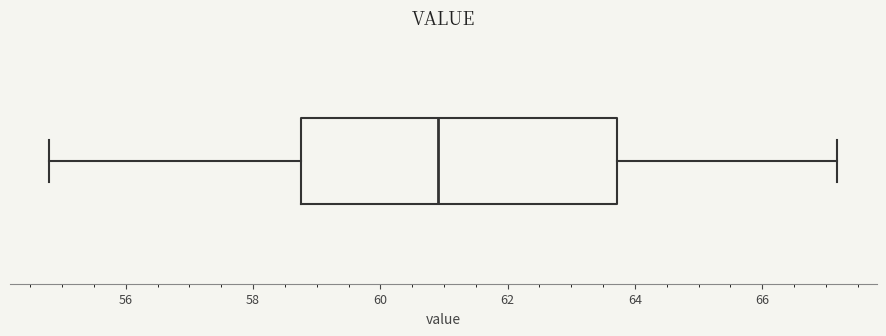

Transcribe this box plot: give where the median line is, the range the box spans, and where the two whiskers end, as read against the x-axis. The values are not printed on the chart, so give them approximately, as read against the axis.

median 61.0, box 58.8 to 63.8, whiskers 54.8 to 67.2